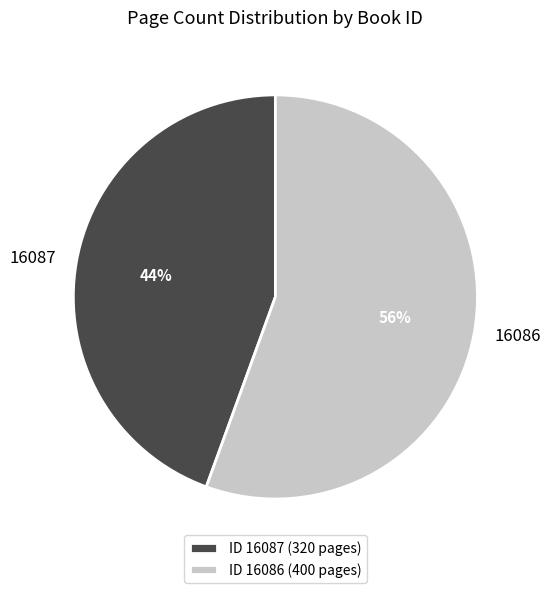

Is the sum of 16086 and 16087 greater than half?

Yes